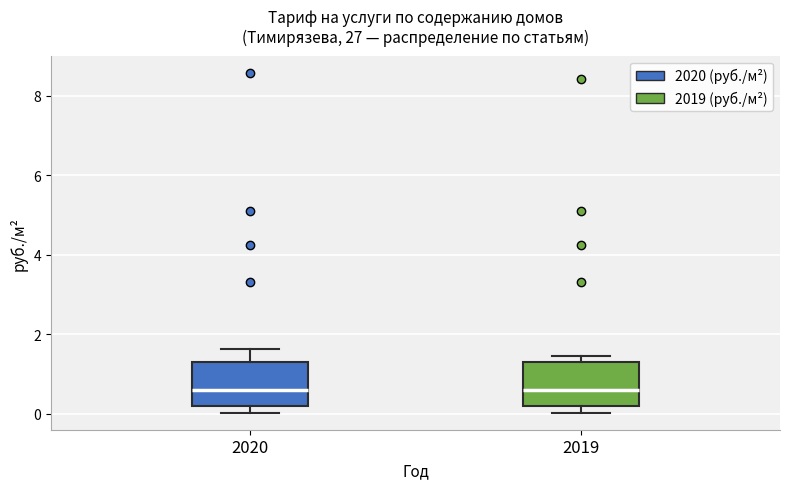

Reading left to right, read every box against the y-axis: the position of its median line, the range the box covers, and the ends of its whiskers. The values are not printed on the chart, so give them approximately, as read against the axis.

2020: median 0.6, box 0.2 to 1.4, whiskers 0.0 to 1.6
2019: median 0.6, box 0.2 to 1.4, whiskers 0.0 to 1.4 (just above the box's upper edge)